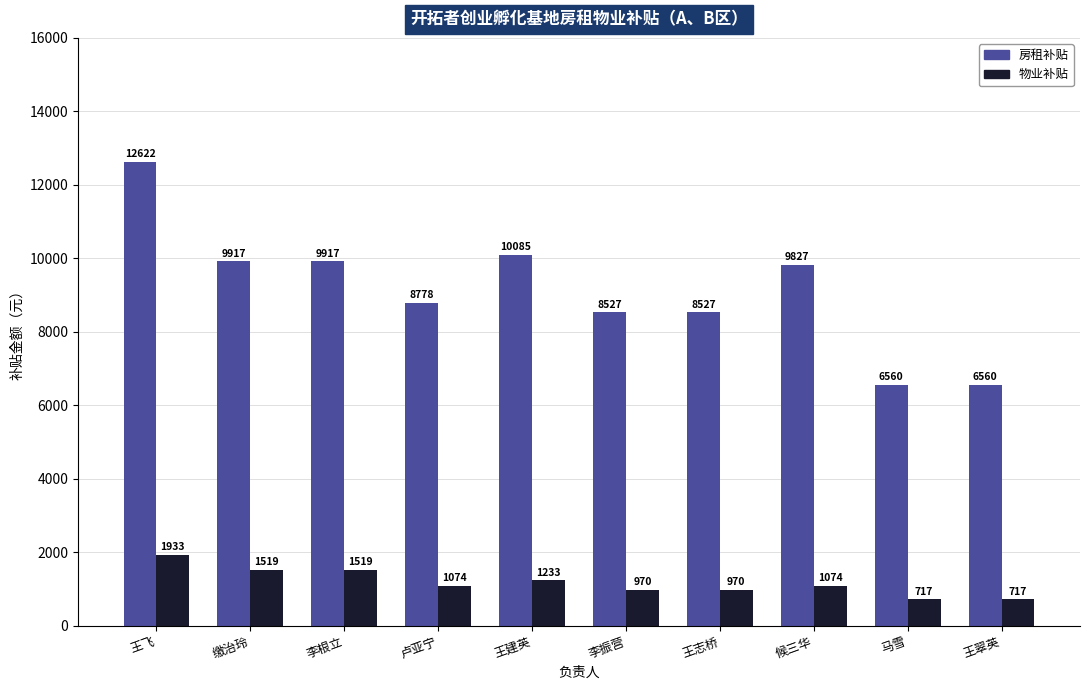

What is the difference between the maximum and minimum values in the 房租补贴 series?

6062